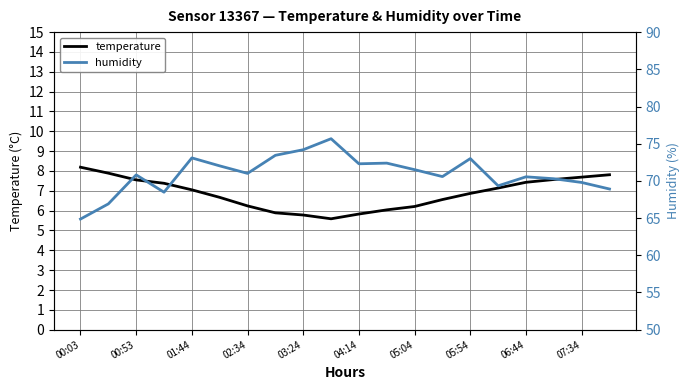

True or false: temperature and humidity intersect in this chart.

False